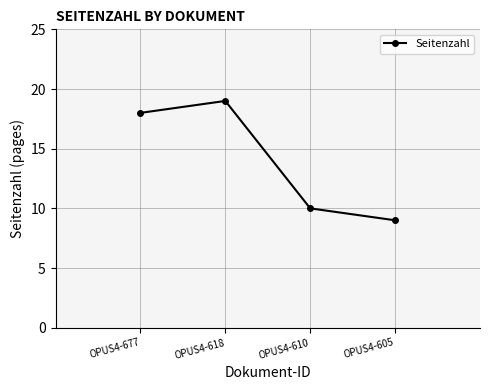

The value at OPUS4-610 is 3. True or false?

False